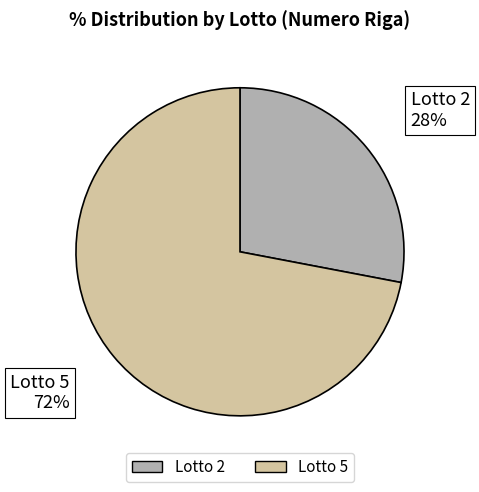

Between Lotto 5 and Lotto 2, which is larger?

Lotto 5